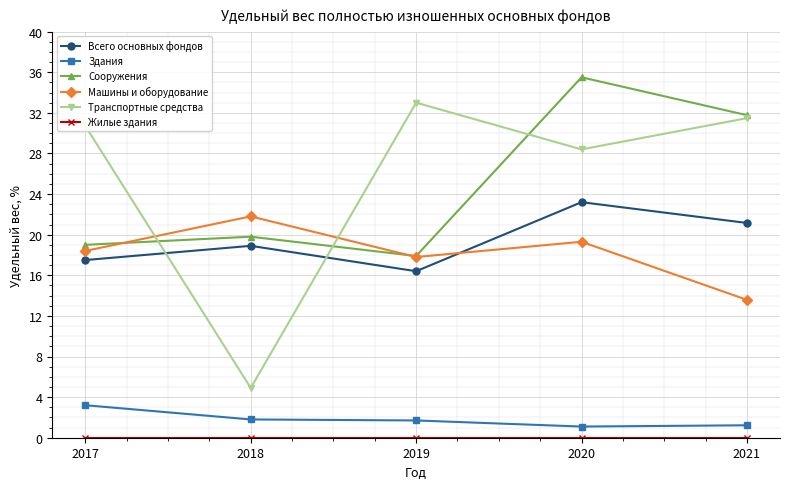

What is the average value of the Здания series?

1.8